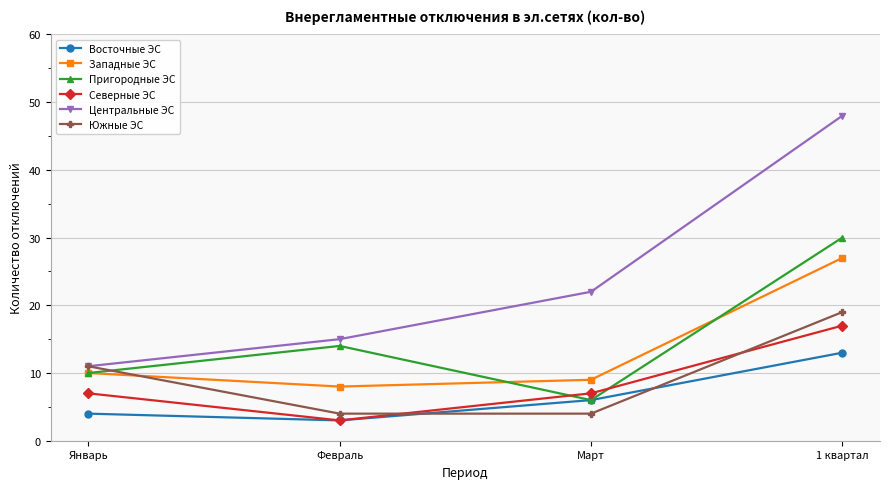

Is this an area chart (filled region under the line)?

No